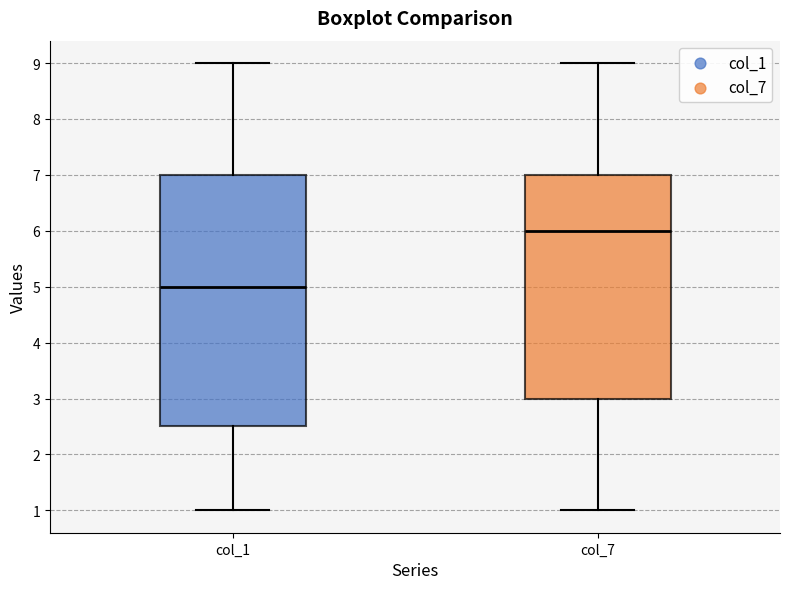

Reading left to right, read every box against the y-axis: the position of its median line, the range the box covers, and the ends of its whiskers. The values are not printed on the chart, so give them approximately, as read against the axis.

col_1: median 5.0, box 2.5 to 7.0, whiskers 1.0 to 9.0
col_7: median 6.0, box 3.0 to 7.0, whiskers 1.0 to 9.0